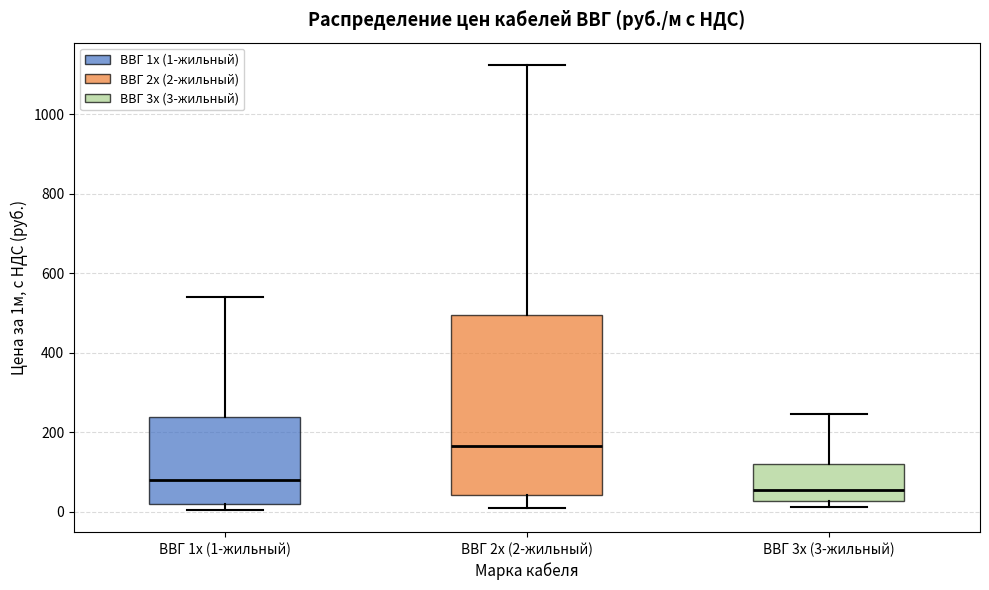

Which box has the highest median line?

ВВГ 2х (2-жильный)